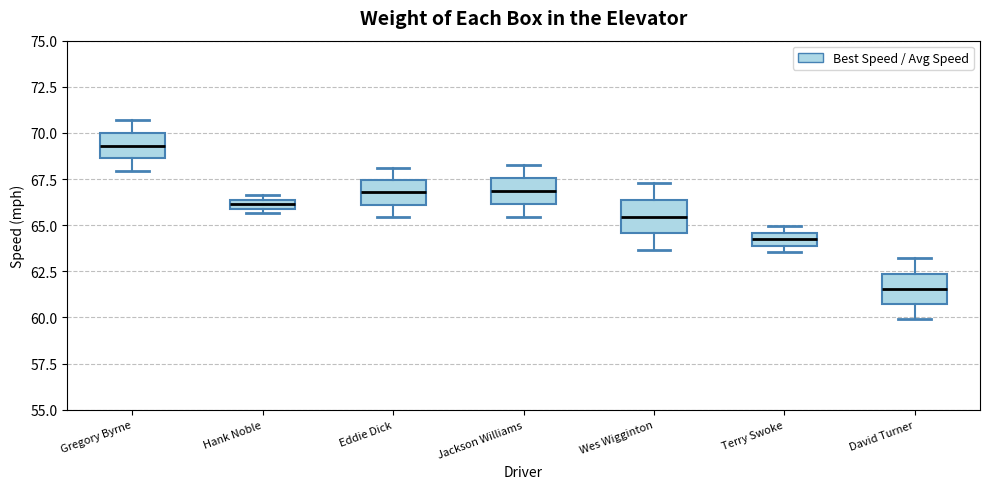

Which box has the highest median line?

Gregory Byrne